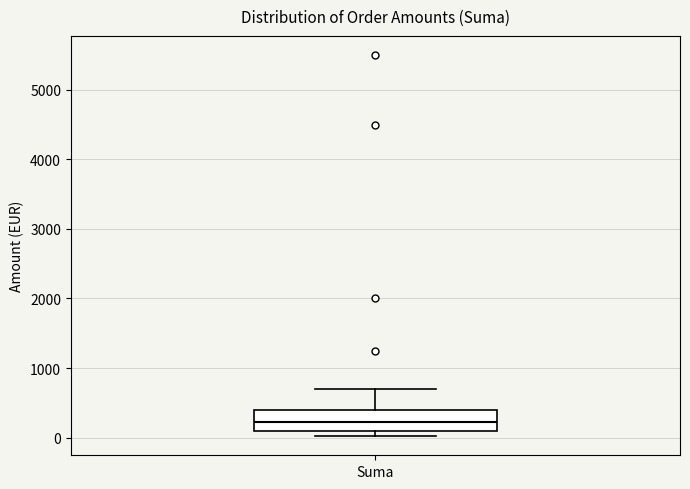

Where is the upper edge of the box for Suma on the y-axis? The values are not printed on the chart, so give them approximately, as read against the axis.

400